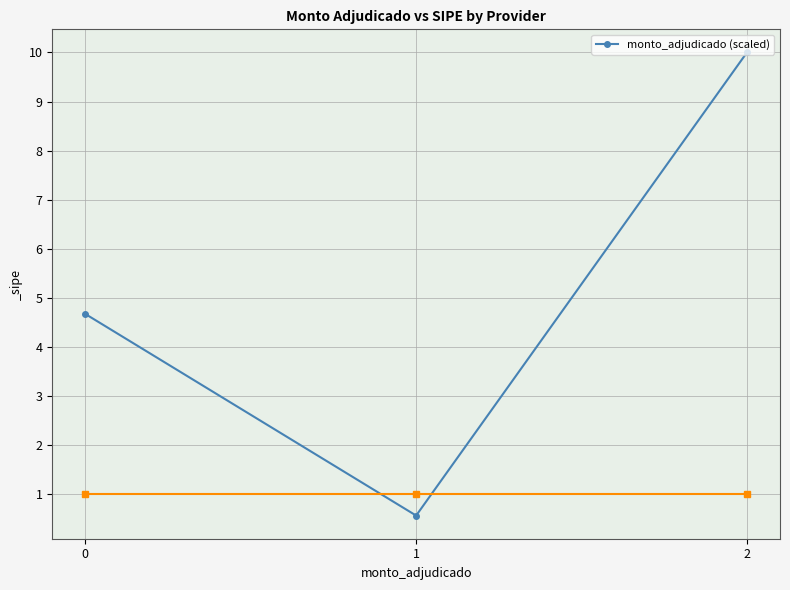

Reading right to left, list all the values displayed in this chart.

2=10.0	1=0.6	0=4.7